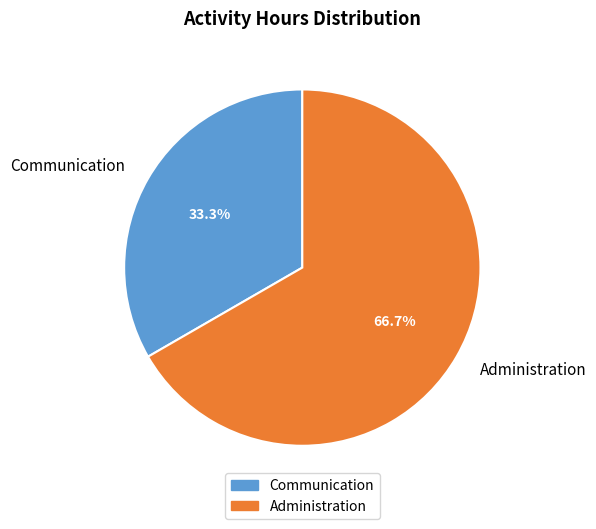

To the nearest percent, what is the difference between the largest and smallest slice percentages?

33%